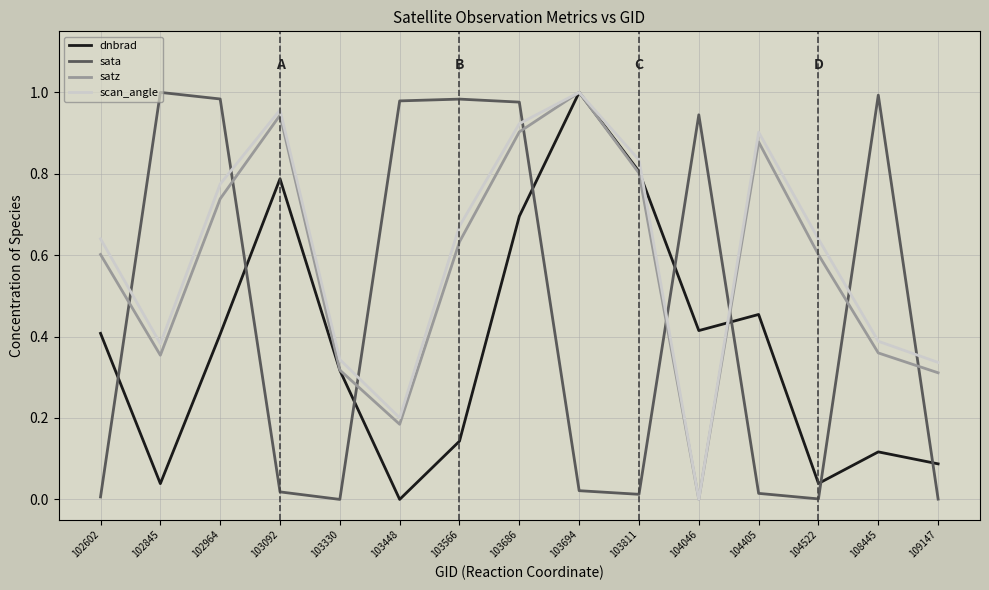

Where is scan_angle nearest to the value 0?

104046